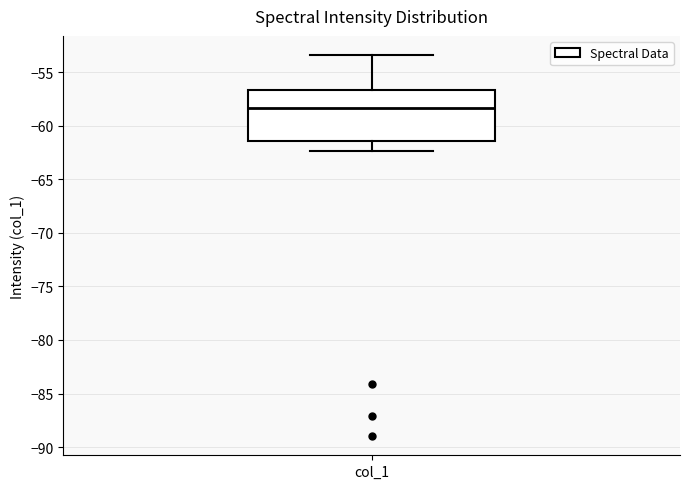

Transcribe this box plot: give where the median line is, the range the box spans, and where the two whiskers end, as read against the y-axis. The values are not printed on the chart, so give them approximately, as read against the axis.

median -58.5, box -61.5 to -56.5, whiskers -62.5 to -53.5